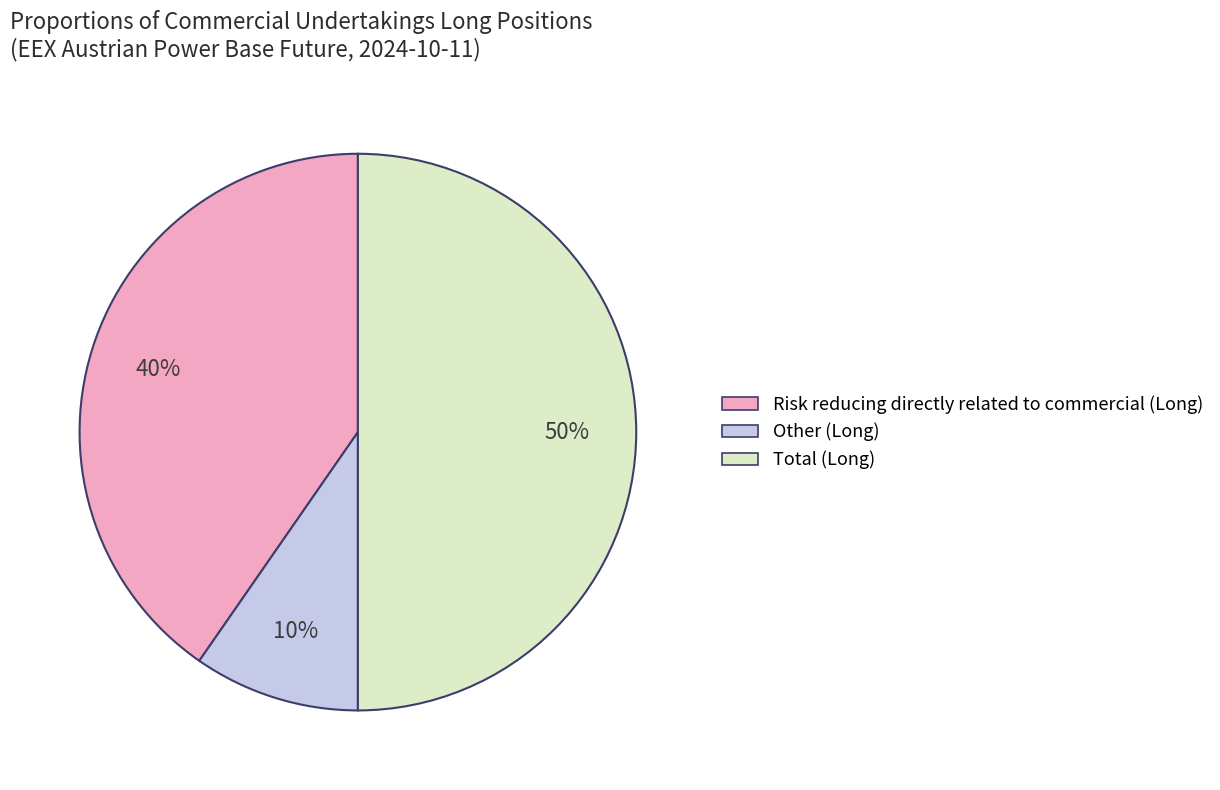

Do Total (Long) and Risk reducing directly related to commercial (Long) together represent more than half of the pie?

Yes